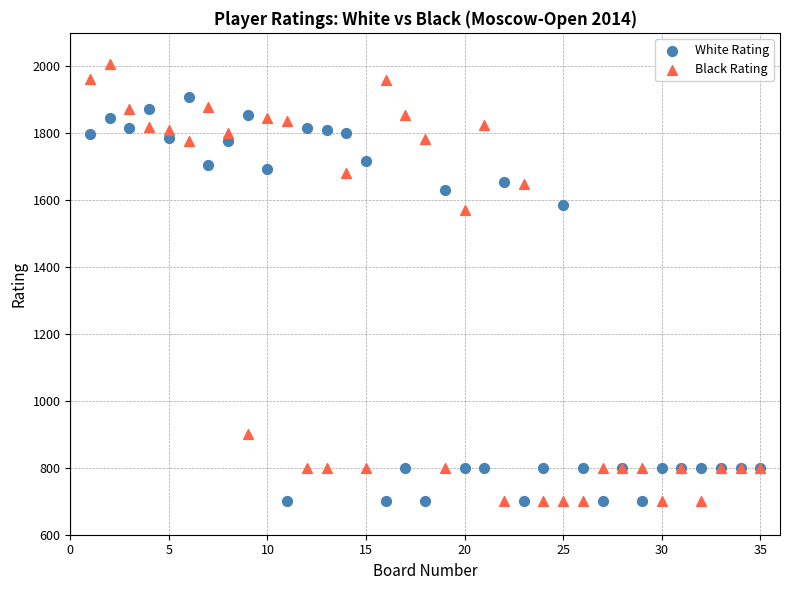

Which series contains the highest Y value?

Black Rating